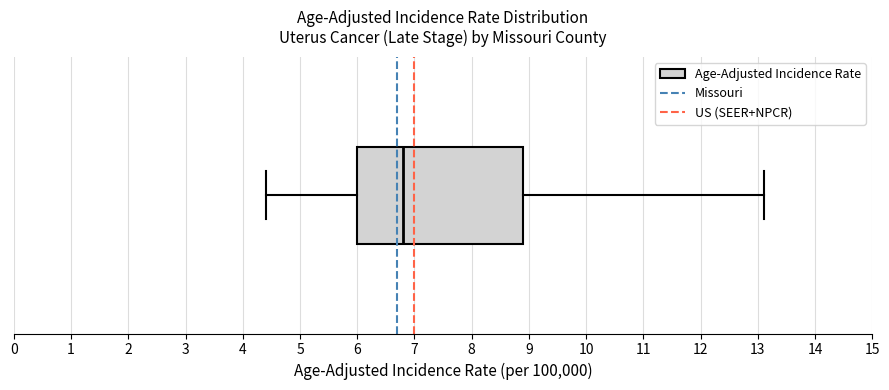

Read this box plot against the x-axis: the position of the median line, the range covered by the box, and the ends of both whiskers. The values are not printed on the chart, so give them approximately, as read against the axis.

median 6.8, box 6.0 to 8.9, whiskers 4.4 to 13.1